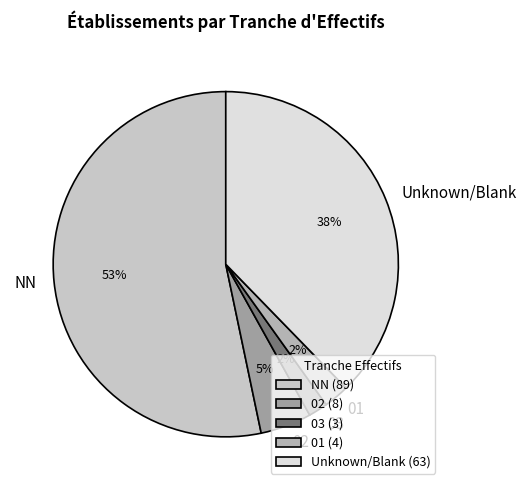

Does NN represent more than half of the total?

Yes